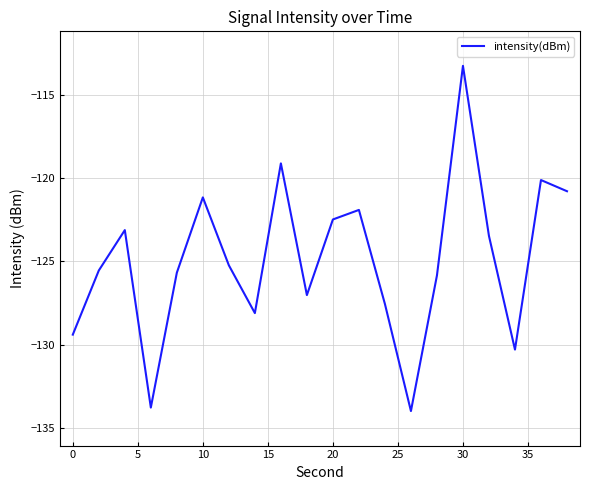

What is the maximum value shown in the chart?

-113.2